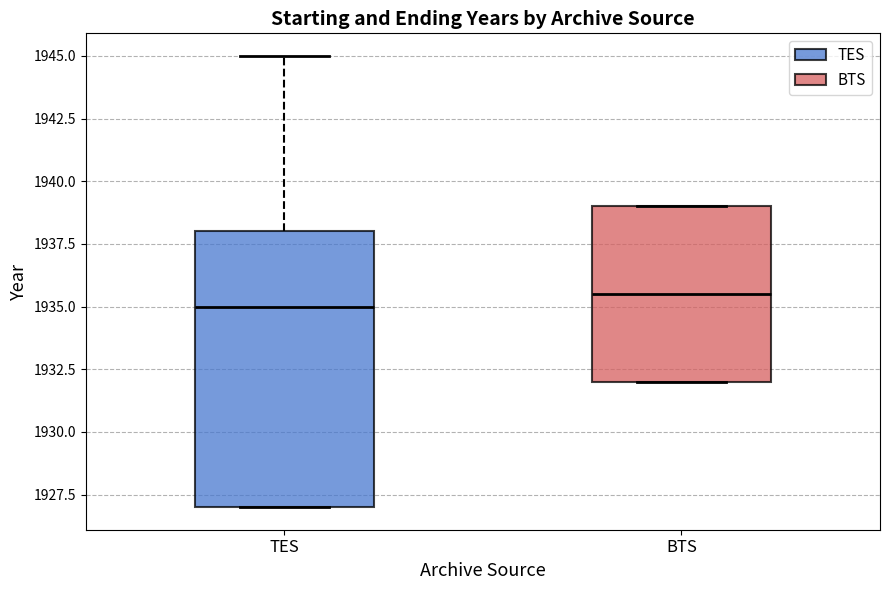

Reading left to right, transcribe this box plot: for each box, give where its median line is, the range the box spans, and where its two whiskers end, as read against the y-axis. The values are not printed on the chart, so give them approximately, as read against the axis.

TES: median 1935.0, box 1927.0 to 1938.0, whiskers 1927.0 to 1945.0
BTS: median 1935.5, box 1932.0 to 1939.0, whiskers 1932.0 to 1939.0